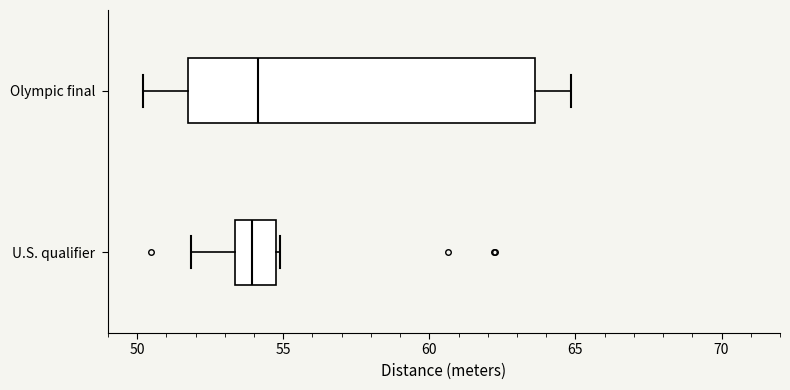

Which box is the widest, from its left edge to its right edge?

Olympic final